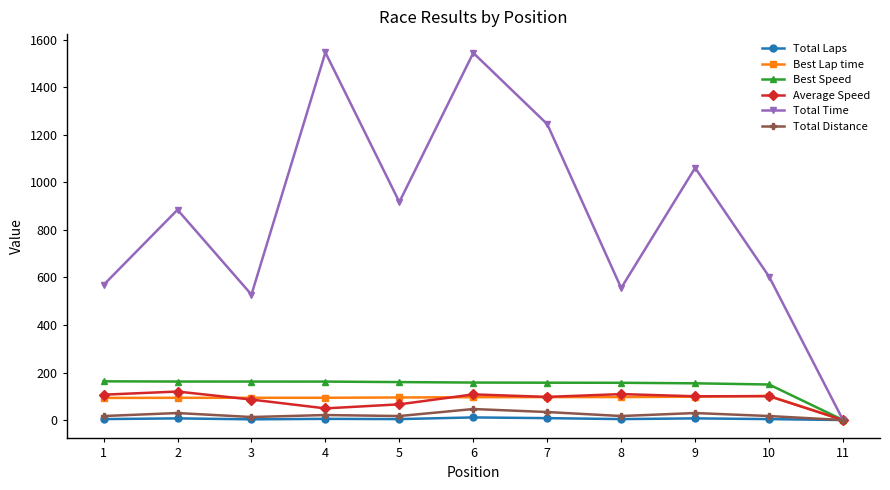

True or false: Average Speed has more than 1 points higher than both neighbors.

True